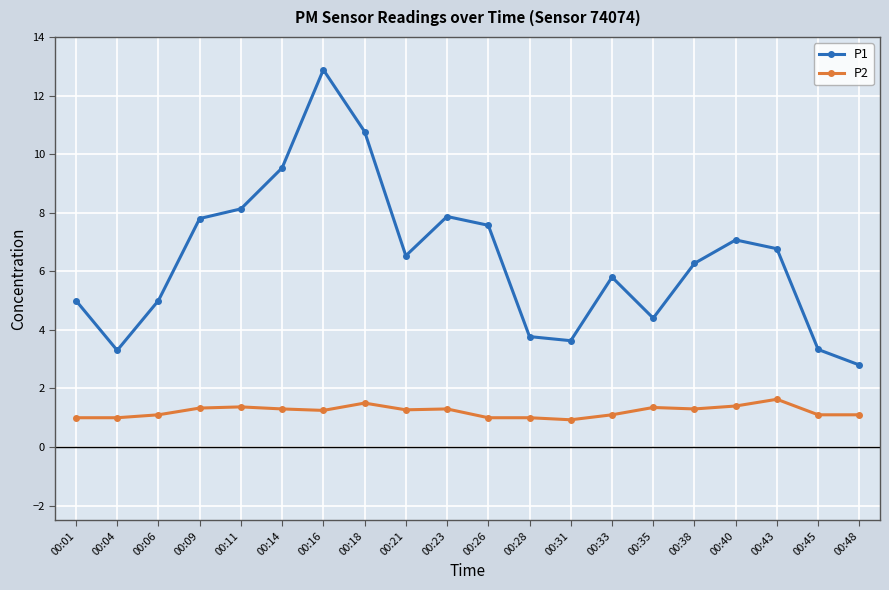

Is the value of P2 at 00:16 greater than the value of P1 at 00:16?

No